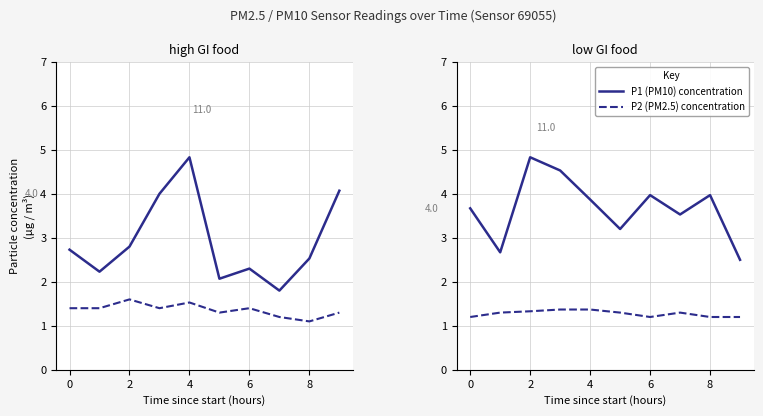

What is the value of the P2 (PM2.5) concentration point at the 5th from the left?

1.4